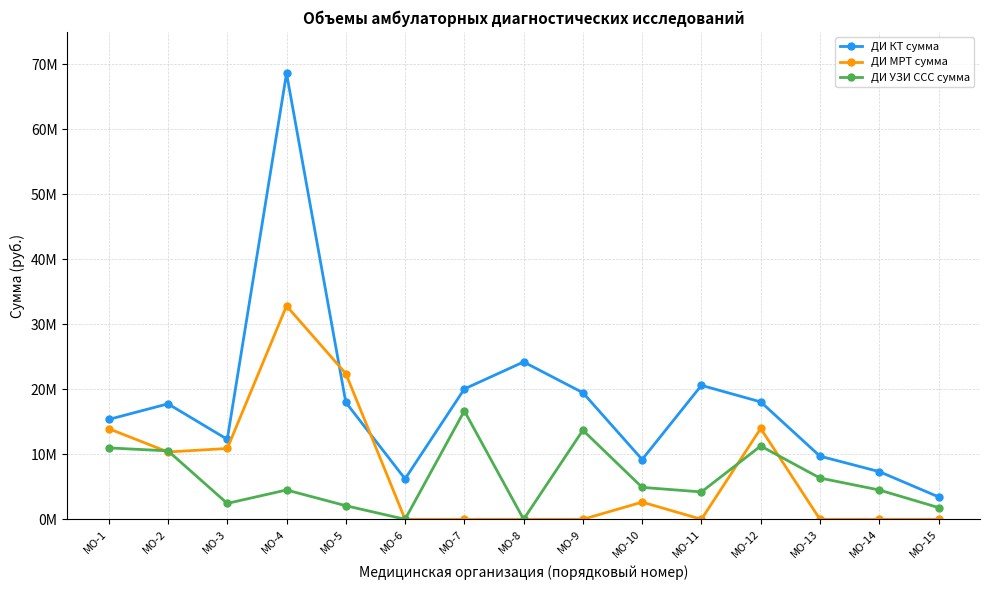

True or false: ДИ УЗИ ССС сумма and ДИ КТ сумма intersect in this chart.

False